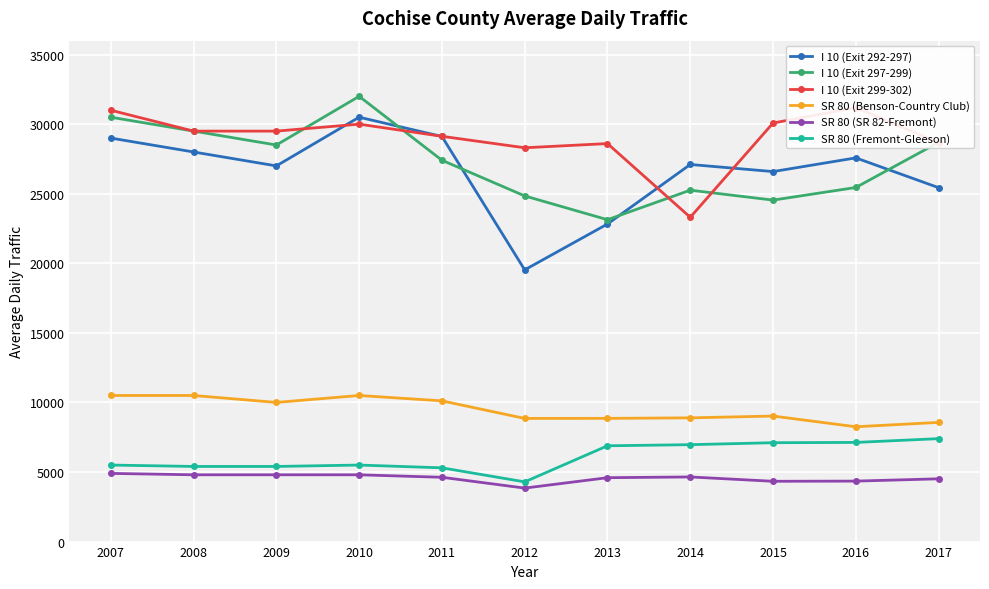

What is the maximum value shown in the chart?

32000